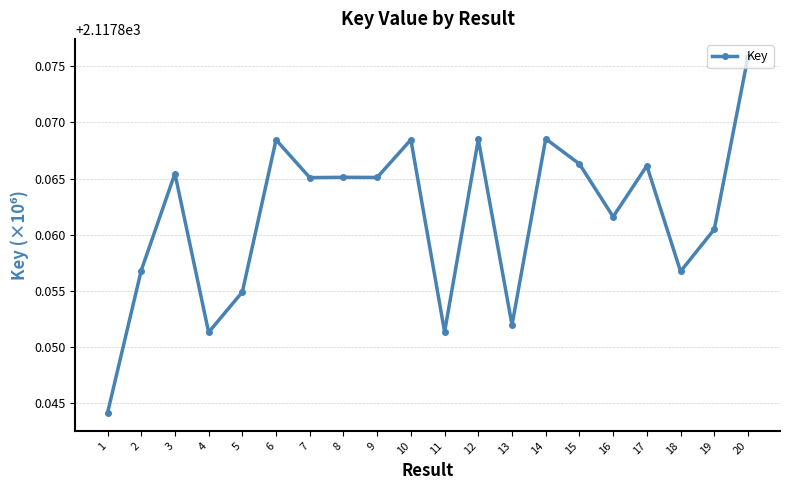

True or false: there are more than 2 points higher than both neighbors.

True